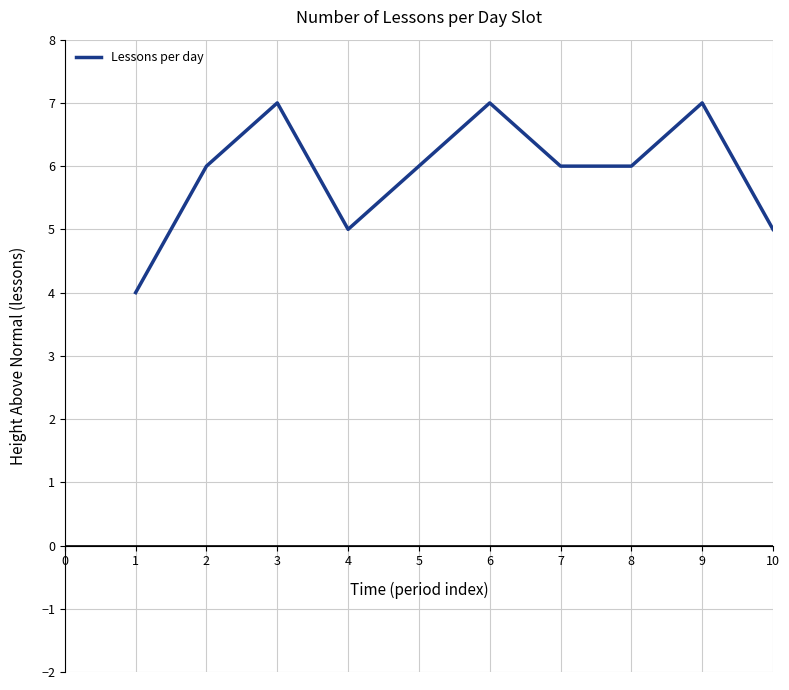

What is the difference between the values at 3 and 5?

1